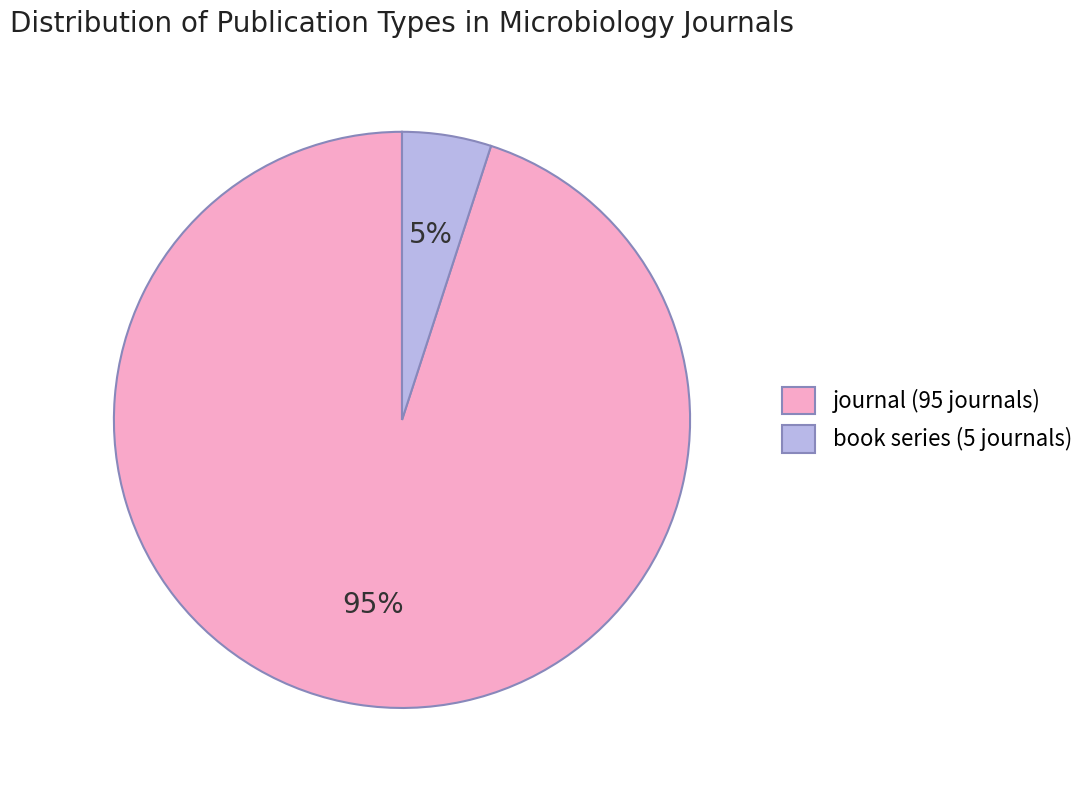

To the nearest percent, what is the difference between the journal and book series slice percentages?

90%